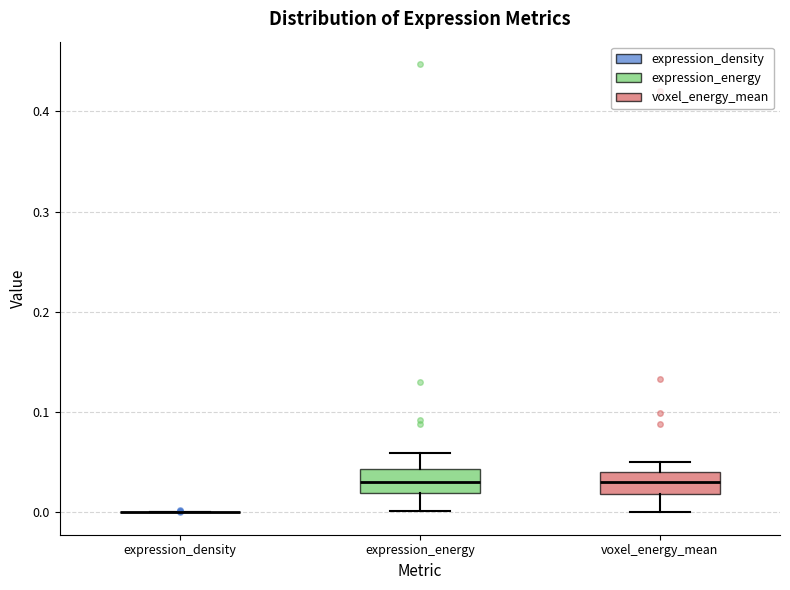

Reading left to right, read every box against the y-axis: the position of its median line, the range the box covers, and the ends of its whiskers. The values are not printed on the chart, so give them approximately, as read against the axis.

expression_density: box collapsed to a line at 0.00, whiskers 0.00 to 0.00
expression_energy: median 0.03, box 0.02 to 0.04, whiskers 0.00 to 0.06
voxel_energy_mean: median 0.03, box 0.02 to 0.04, whiskers 0.00 to 0.05